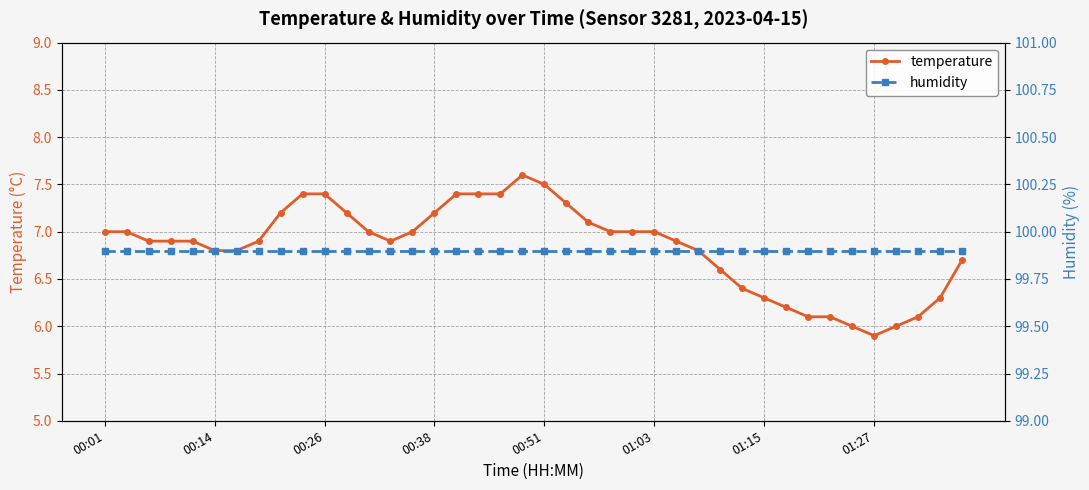

True or false: temperature has a value of 7.0 at 23.

True